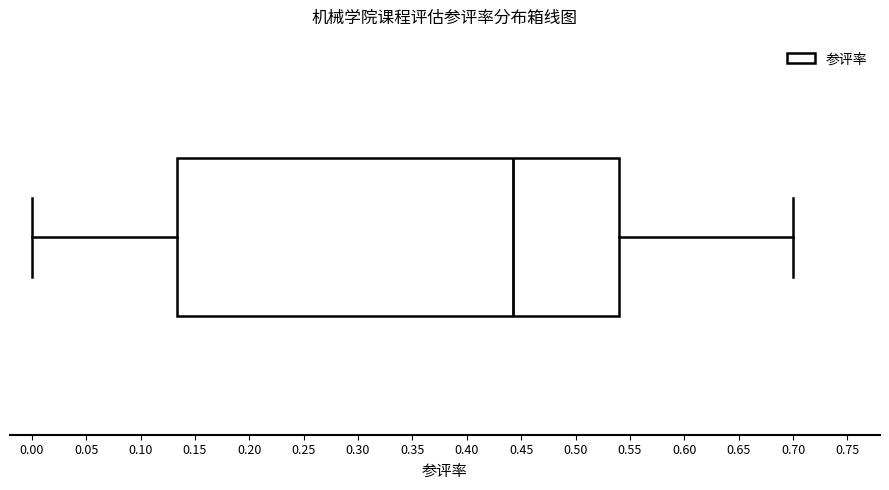

Transcribe this box plot: give where the median line is, the range the box spans, and where the two whiskers end, as read against the x-axis. The values are not printed on the chart, so give them approximately, as read against the axis.

median 0.445, box 0.135 to 0.540, whiskers 0.000 to 0.700